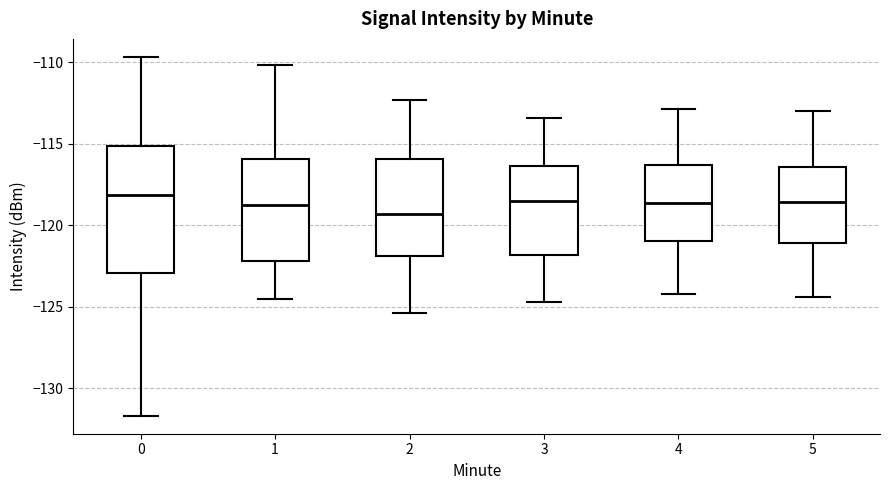

Comparing the boxes themselves (not the whiskers), which one is the tallest?

0